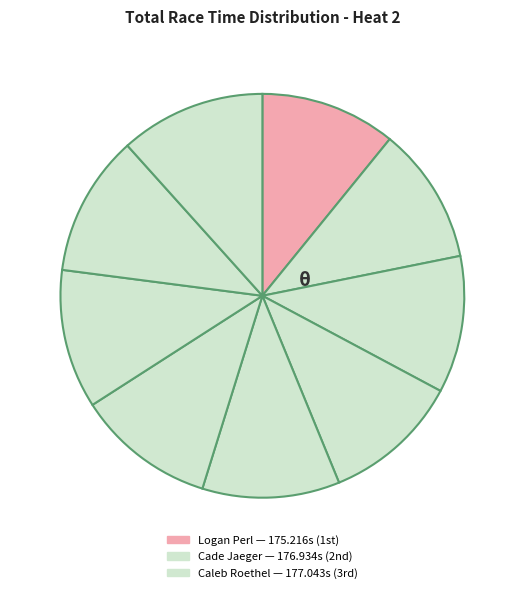

How many segments does this pie chart have?

9